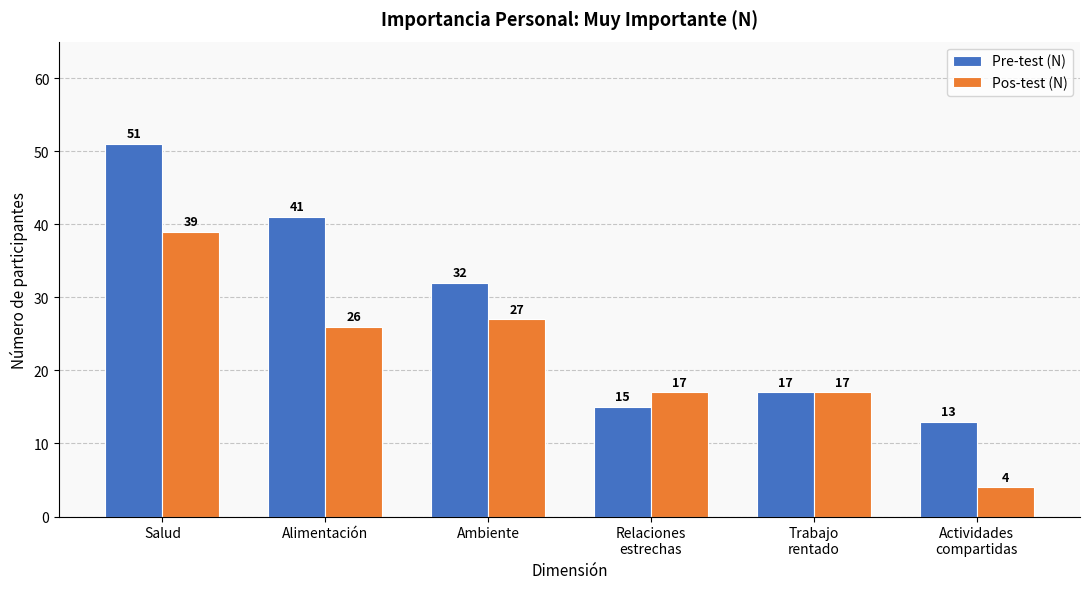

Read the Pre-test (N) value at Salud.

51